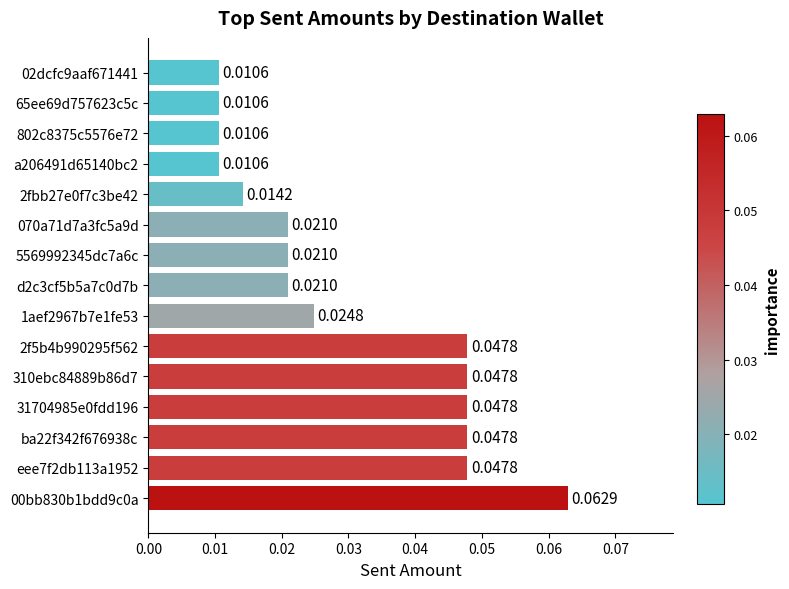

What is the sum of all values?

0.4